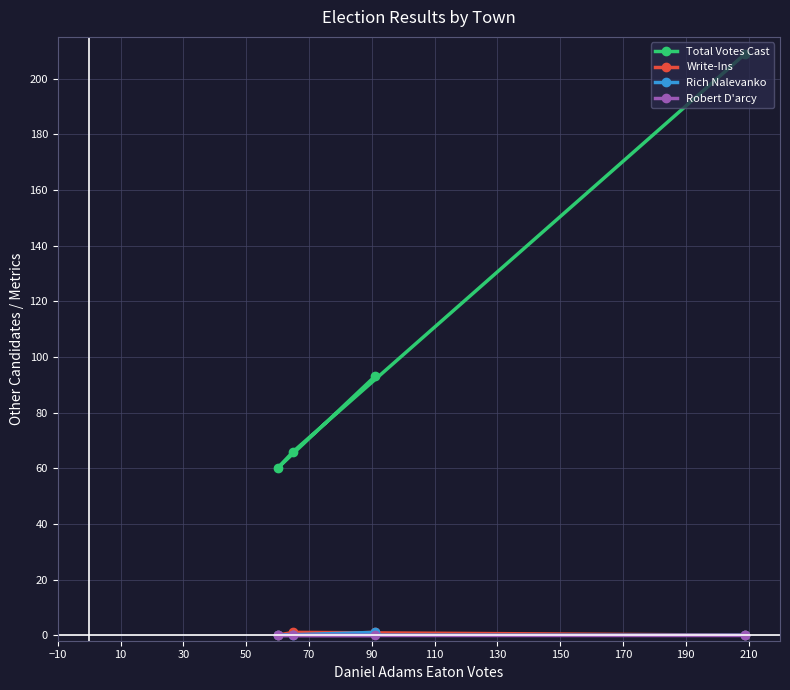

Which series has the largest range (max minus min)?

Total Votes Cast